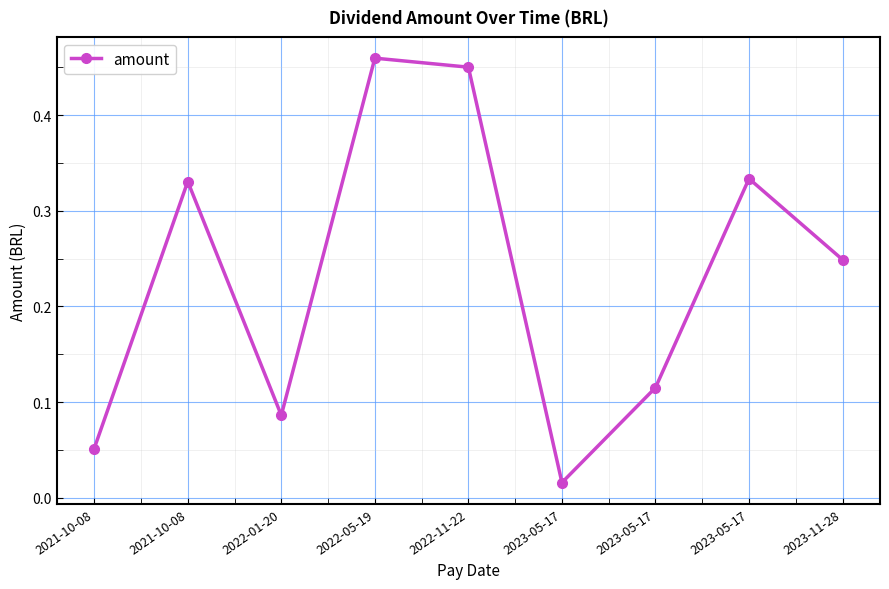

How many distinct data groups are displayed?

1